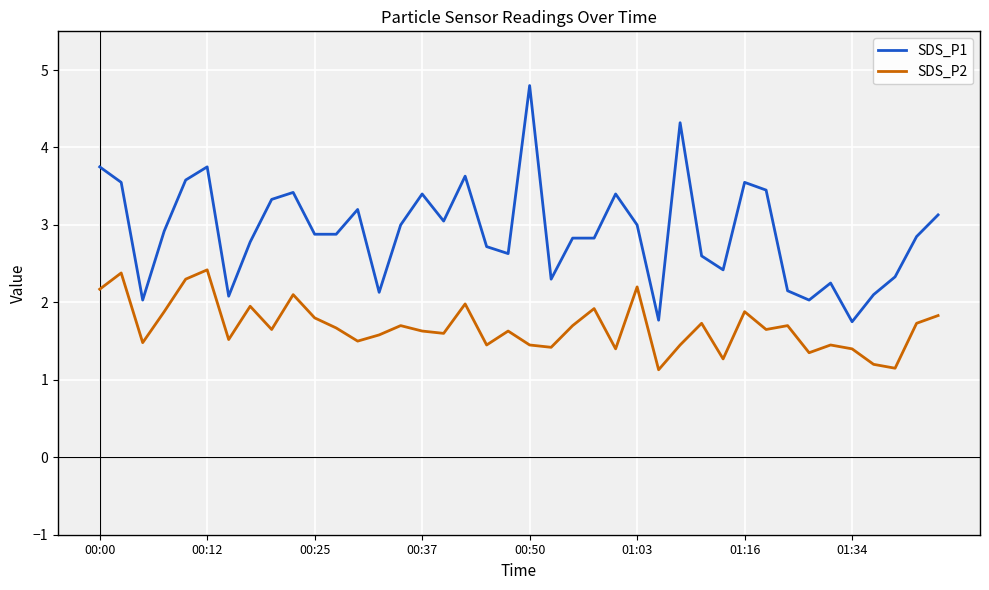

Rank the series by their maximum value, from lowest to highest.

SDS_P2, SDS_P1